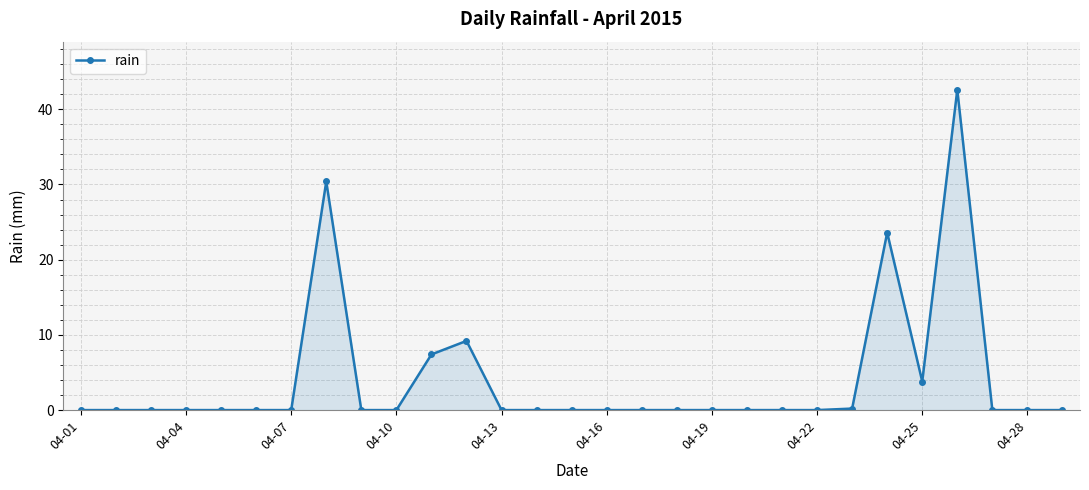

True or false: there are more than 2 points higher than both neighbors.

True